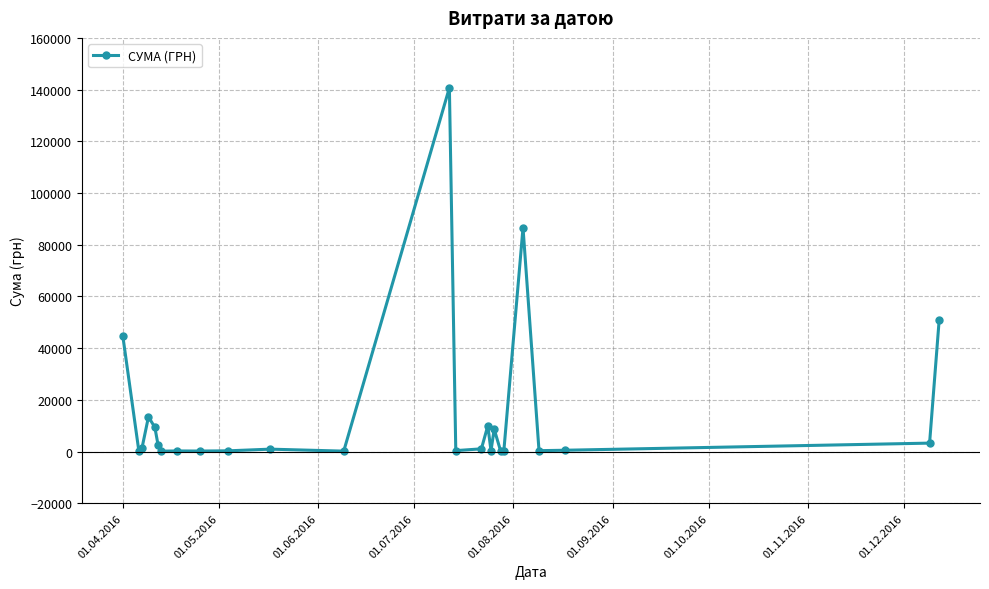

What is the value of the 4th point from the left?

13421.3